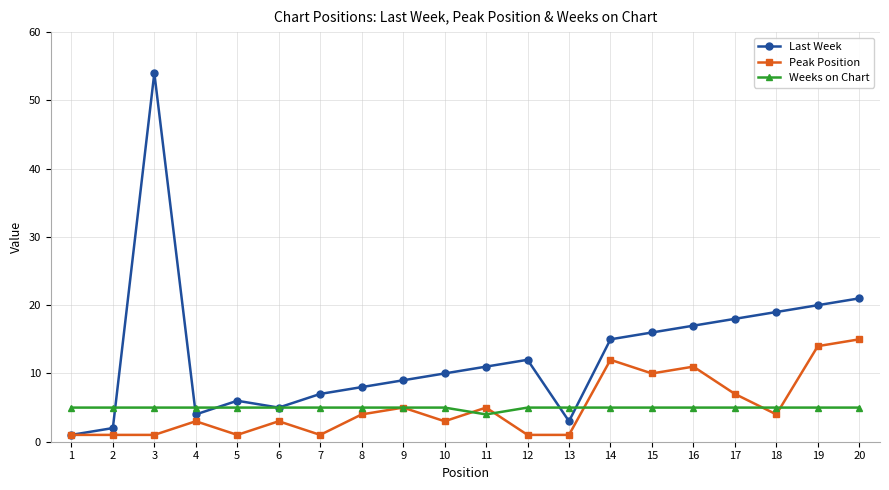

At how many categories does at least one series exceed 53?

1